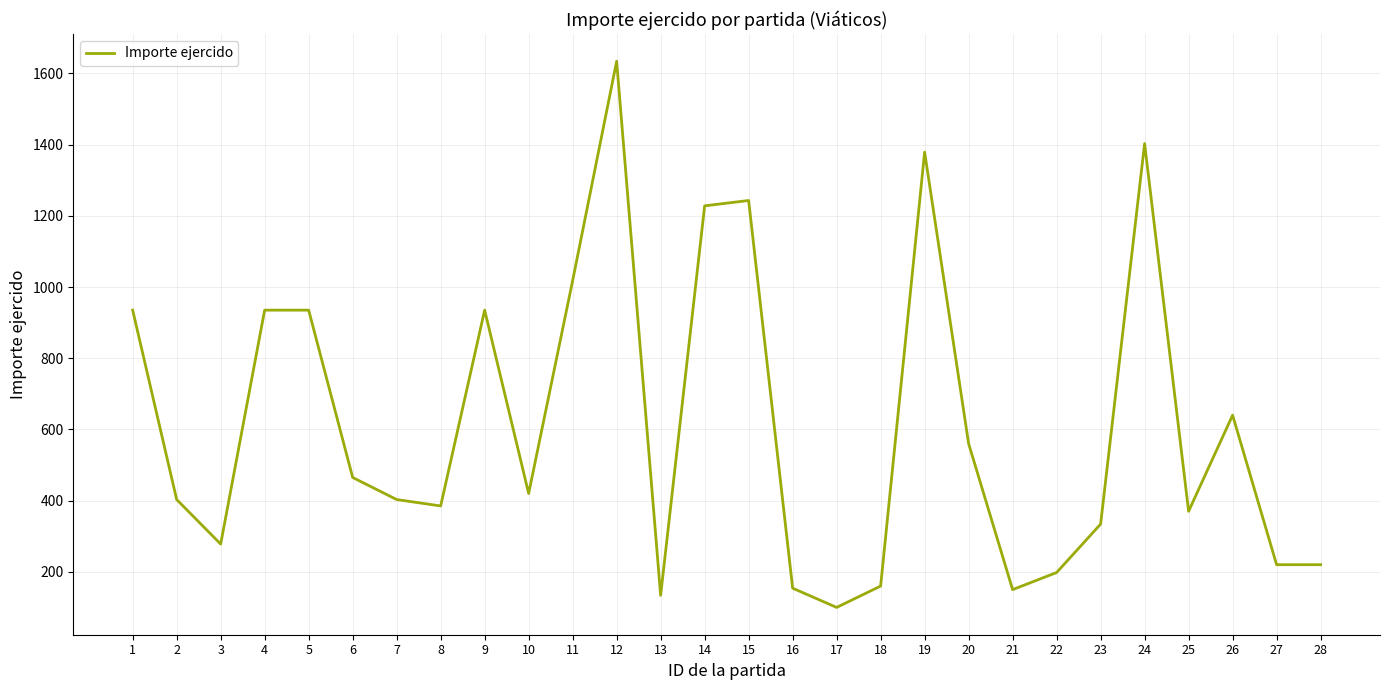

What is the change in value from 19 to 25?

-1009